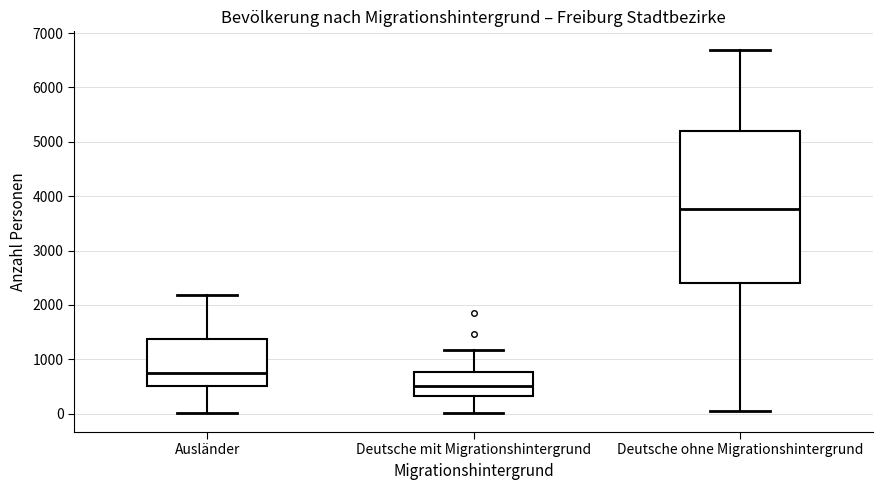

Reading left to right, transcribe this box plot: for each box, give where its median line is, the range the box spans, and where its two whiskers end, as read against the y-axis. The values are not printed on the chart, so give them approximately, as read against the axis.

Ausländer: median 700, box 500 to 1400, whiskers 0 to 2200
Deutsche mit Migrationshintergrund: median 500, box 300 to 800, whiskers 0 to 1200
Deutsche ohne Migrationshintergrund: median 3800, box 2400 to 5200, whiskers 0 to 6700